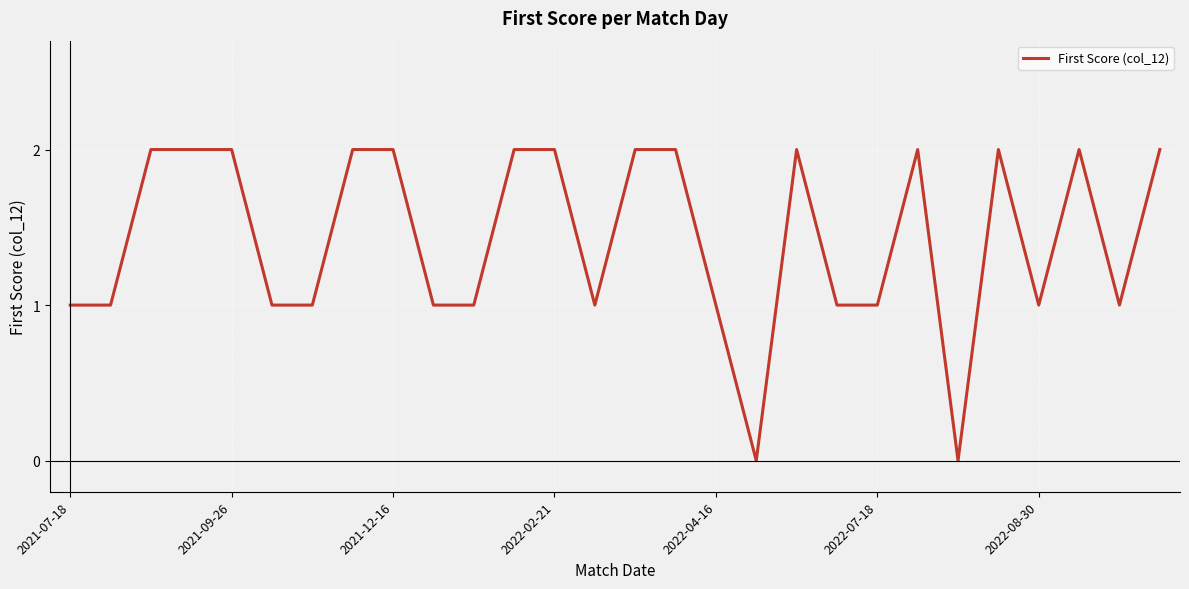

Does the chart have visible grid lines?

Yes